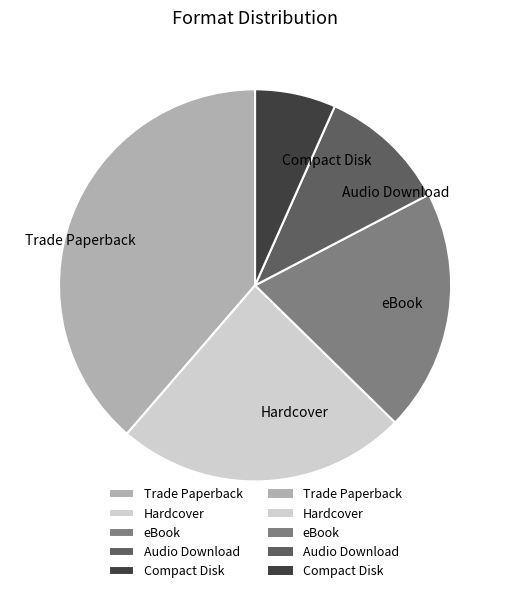

What is the ratio of the value at Audio Download to the value at Trade Paperback?

0.3